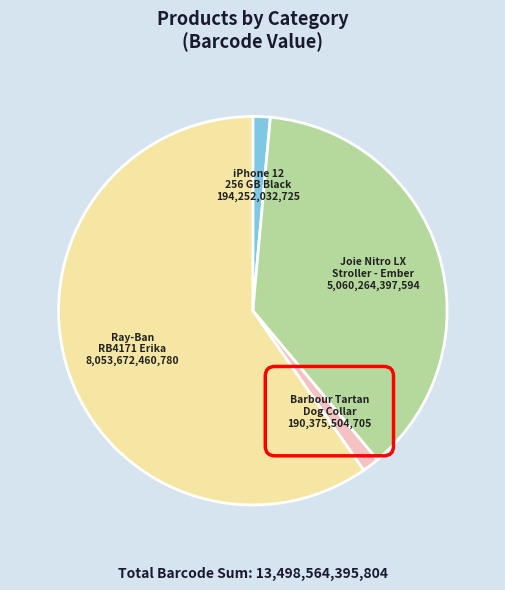

Does any single category account for the majority?

Yes